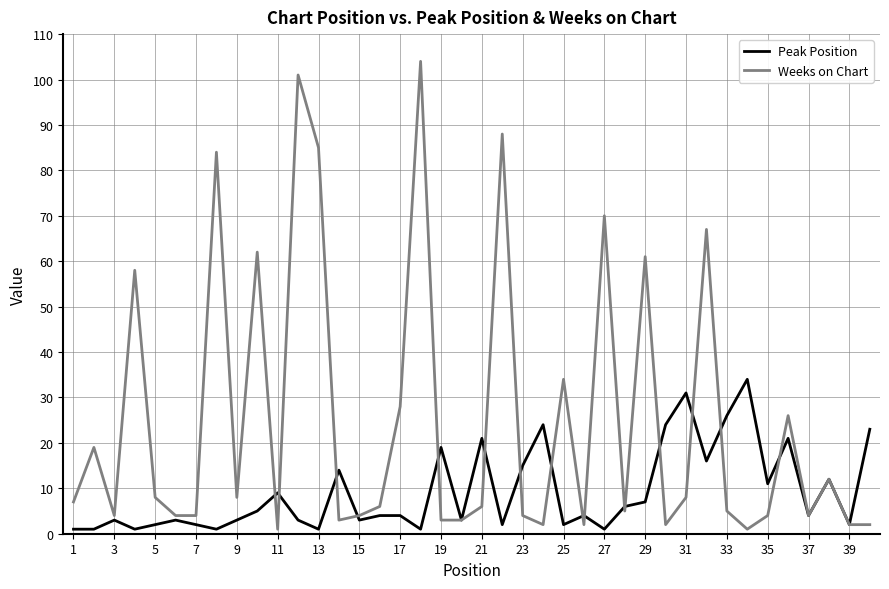

Which series has the widest spread of values?

Weeks on Chart